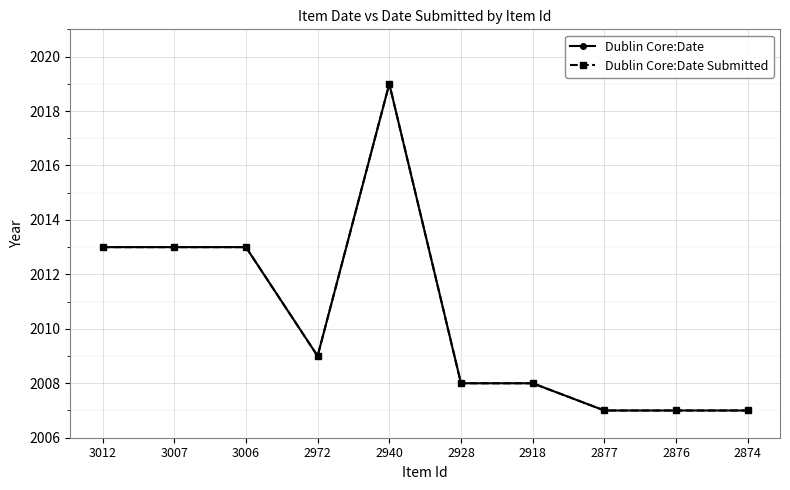

What is the difference between the Dublin Core:Date values at 2972 and 3007?

4